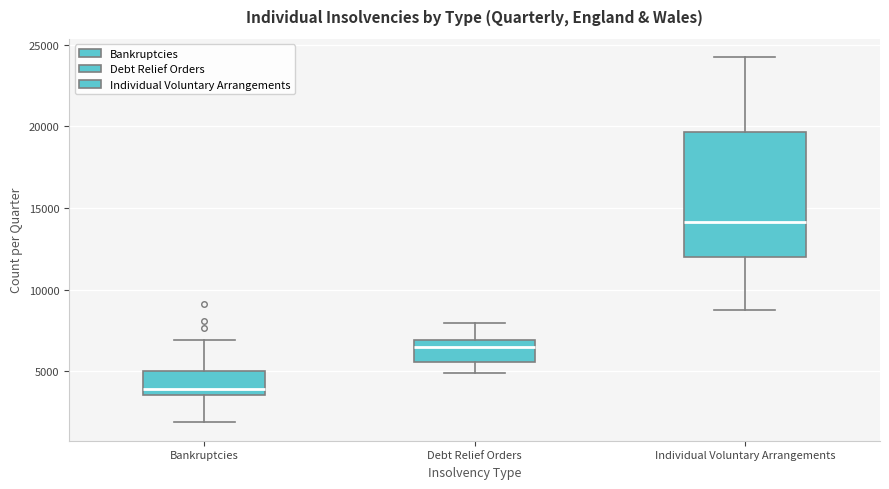

Reading left to right, transcribe this box plot: for each box, give where its median line is, the range the box spans, and where its two whiskers end, as read against the y-axis. The values are not printed on the chart, so give them approximately, as read against the axis.

Bankruptcies: median 4000, box 3500 to 5000, whiskers 2000 to 7000
Debt Relief Orders: median 6500, box 5500 to 7000, whiskers 5000 to 8000
Individual Voluntary Arrangements: median 14000, box 12000 to 19500, whiskers 9000 to 24000